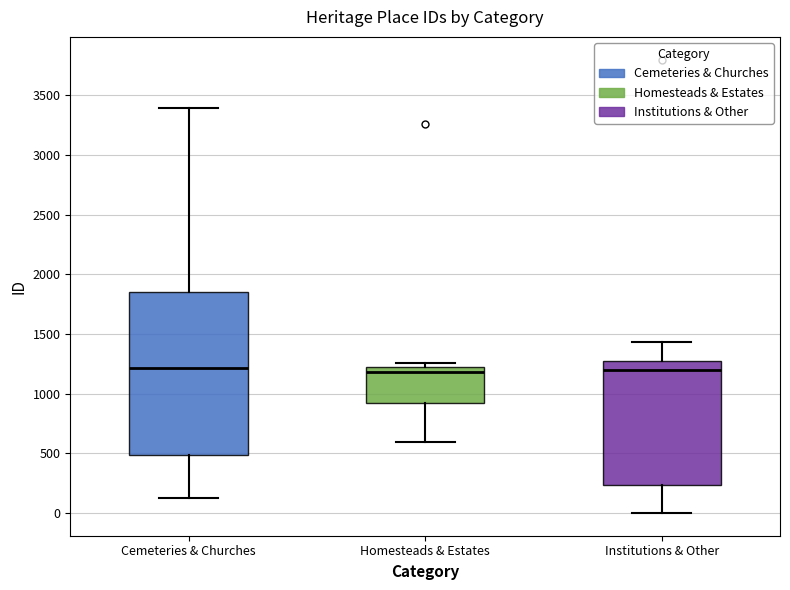

Where is the upper edge of the box for Cemeteries & Churches on the y-axis? The values are not printed on the chart, so give them approximately, as read against the axis.

1850